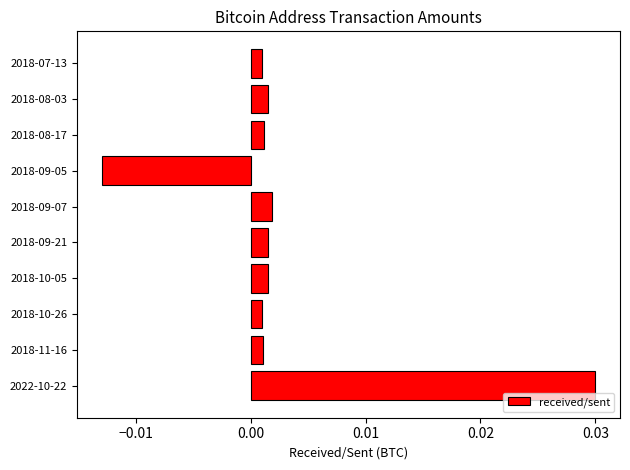

Which category has the highest value across all series?

2022-10-22